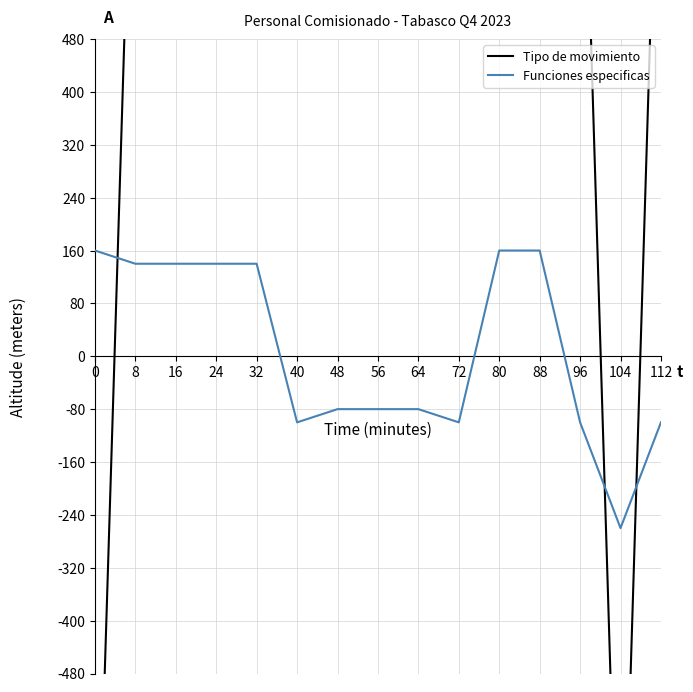

How many data points in Funciones especificas are above -80?

7